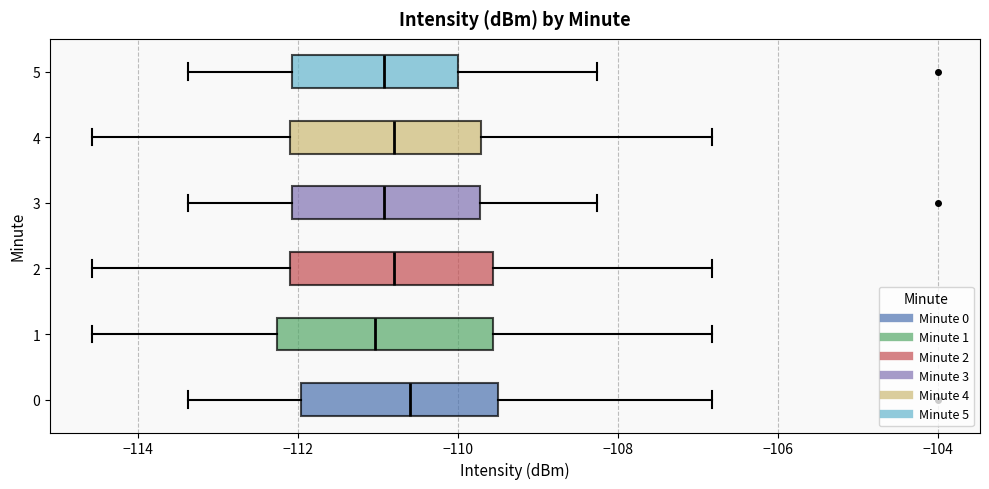

Where is the left edge of the box at y = 4 on the x-axis? The values are not printed on the chart, so give them approximately, as read against the axis.

-112.2